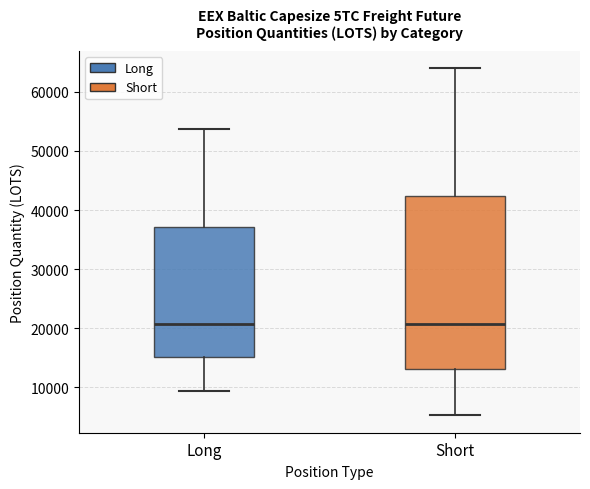

Reading left to right, transcribe this box plot: for each box, give where its median line is, the range the box spans, and where its two whiskers end, as read against the y-axis. The values are not printed on the chart, so give them approximately, as read against the axis.

Long: median 21000, box 15000 to 37000, whiskers 9000 to 54000
Short: median 21000, box 13000 to 42000, whiskers 5000 to 64000